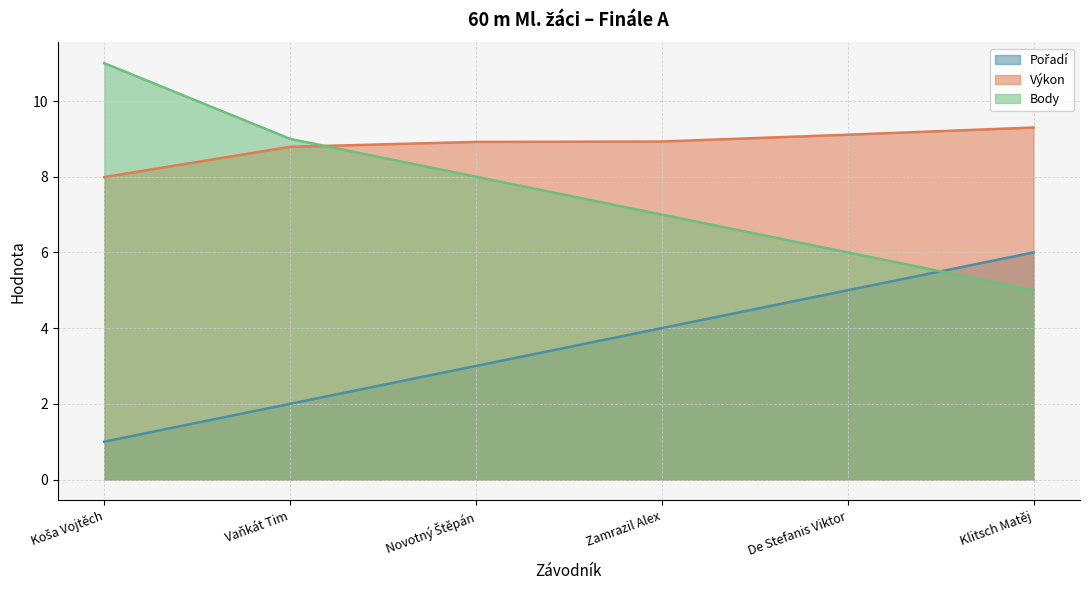

At which category does the chart reach its minimum across all series?

Koša Vojtěch